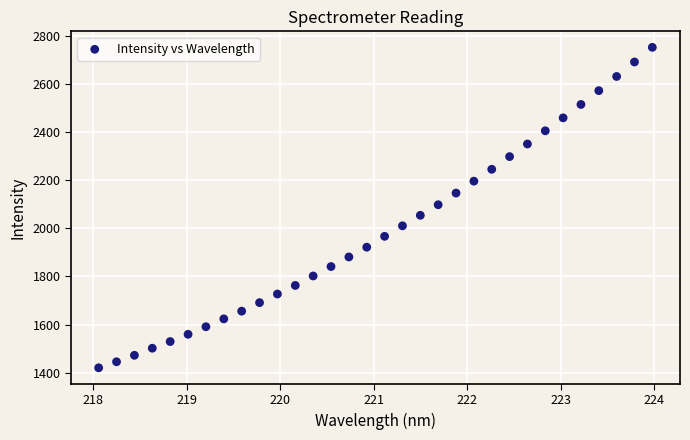

What is the range of X values (max minus min)?

5.9